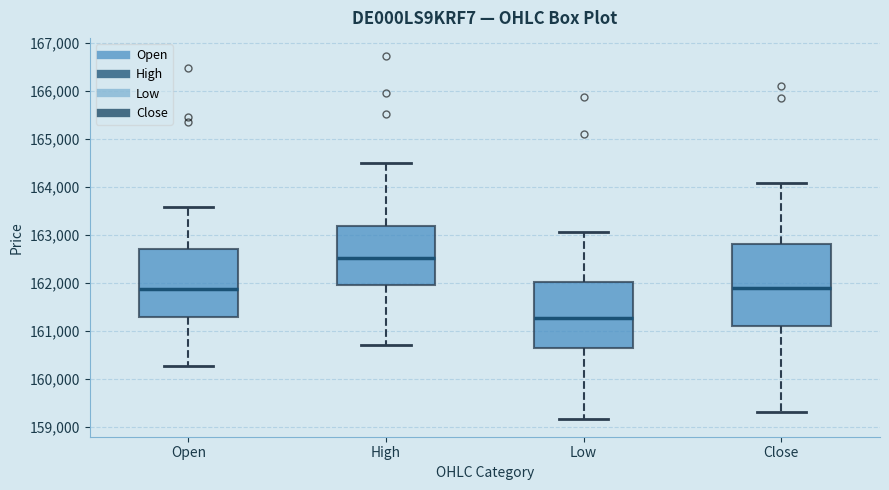

Comparing the boxes themselves (not the whiskers), which one is the tallest?

Close